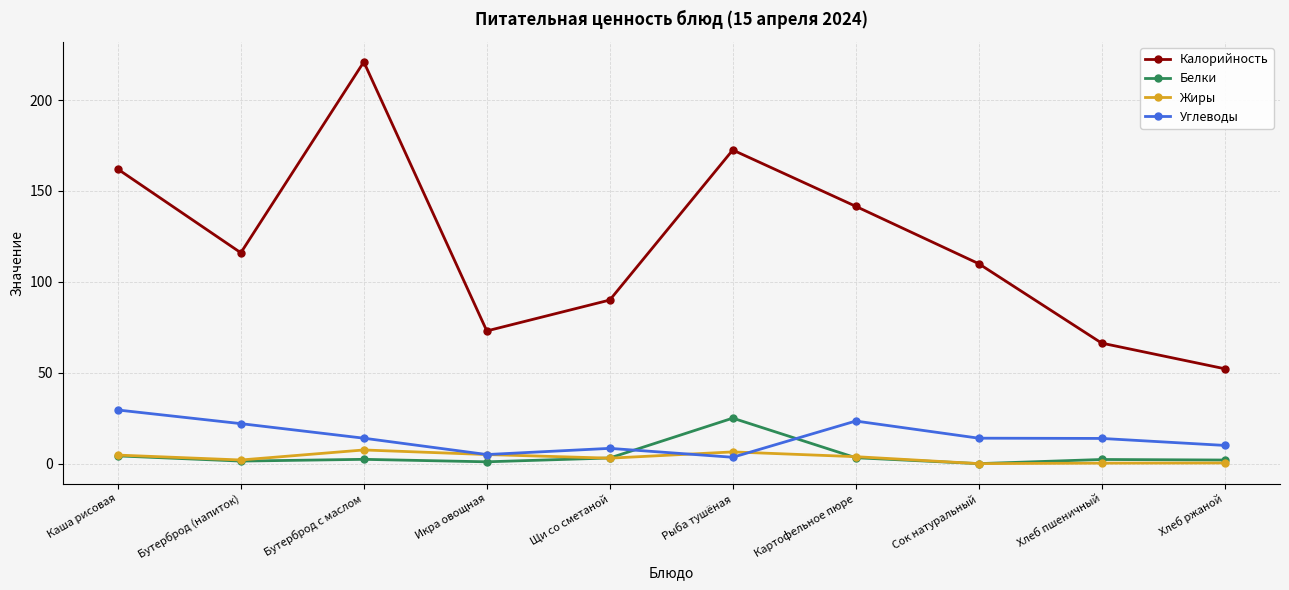

True or false: Углеводы has a value of 5.0 at Икра овощная.

True